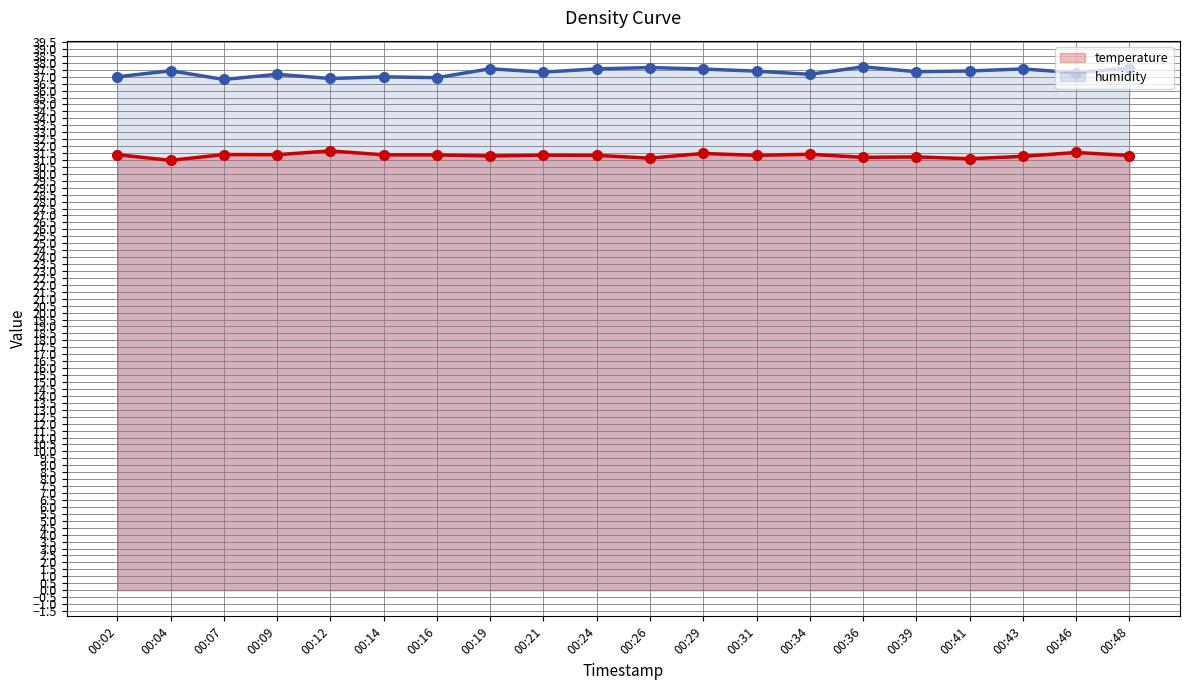

What is the difference between the humidity values at 00:19 and 00:14?

0.6